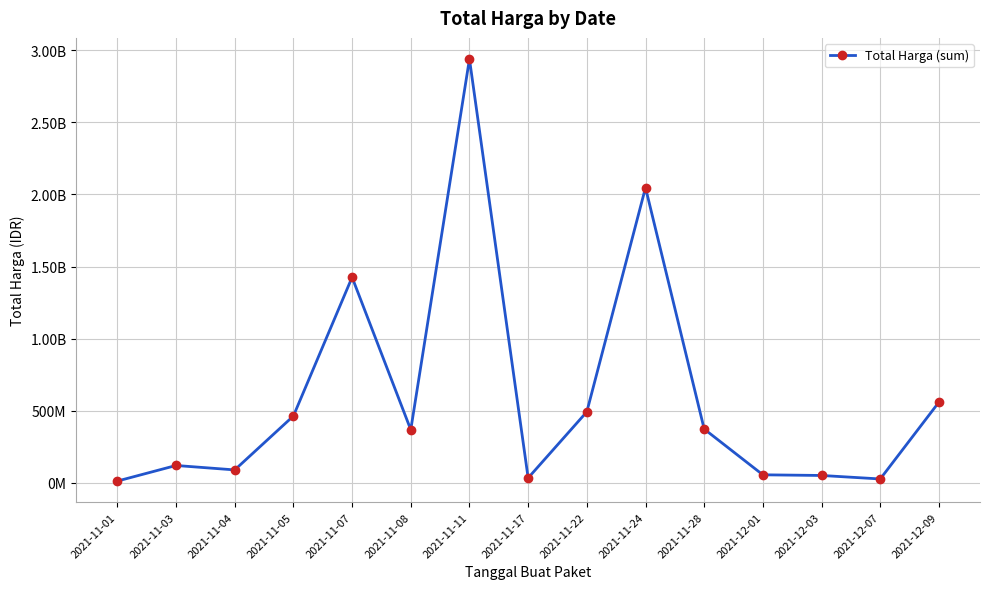

Does the chart display data point markers on the line(s)?

Yes